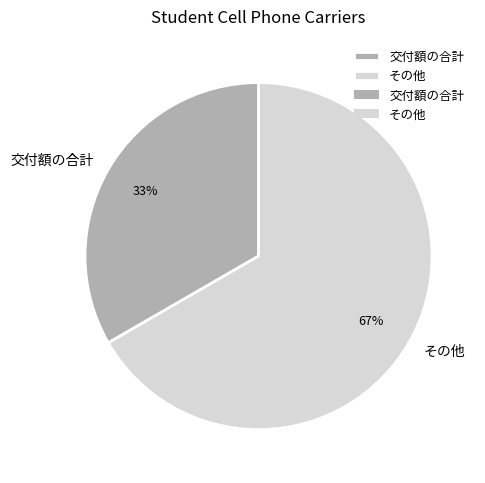

How many segments does this pie chart have?

2